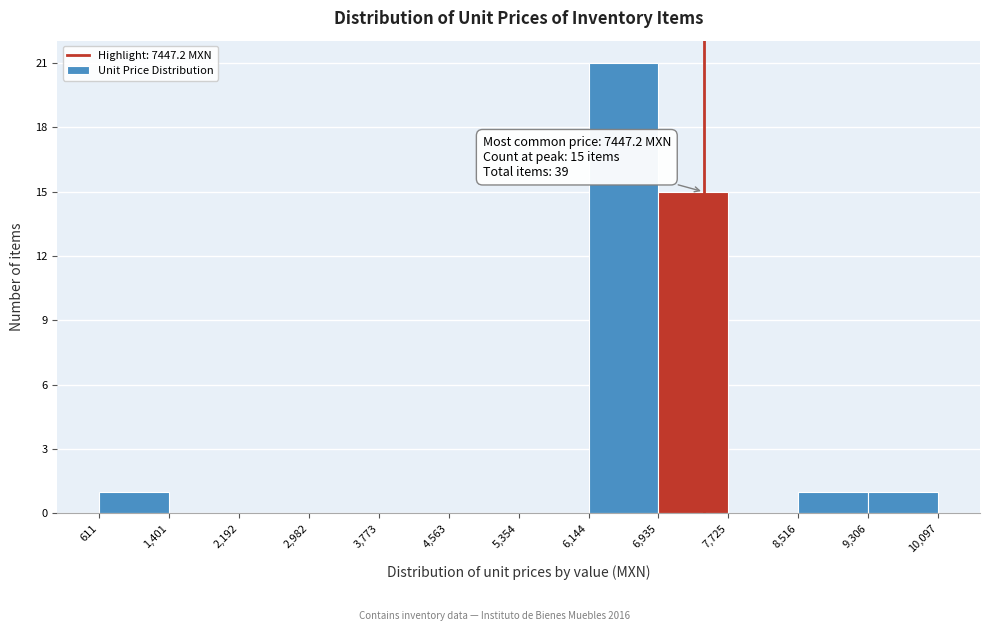

Which range on the x-axis has the tallest bar?

6,144 to 6,935